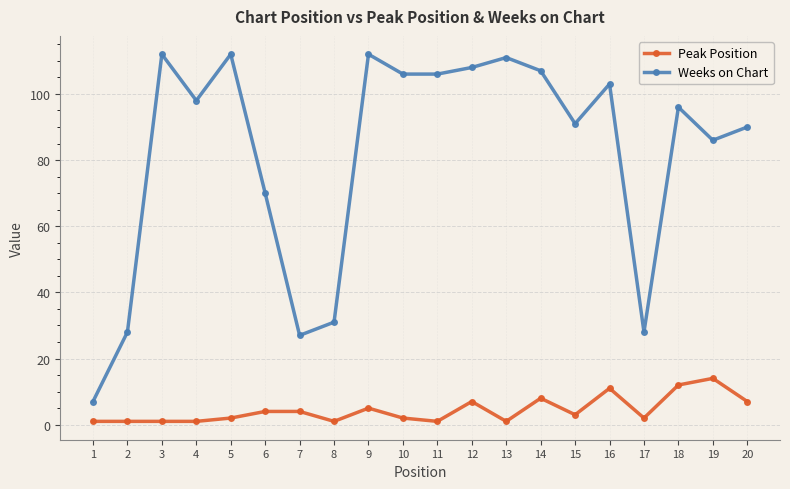

The value of Weeks on Chart at 16 is 103. True or false?

True